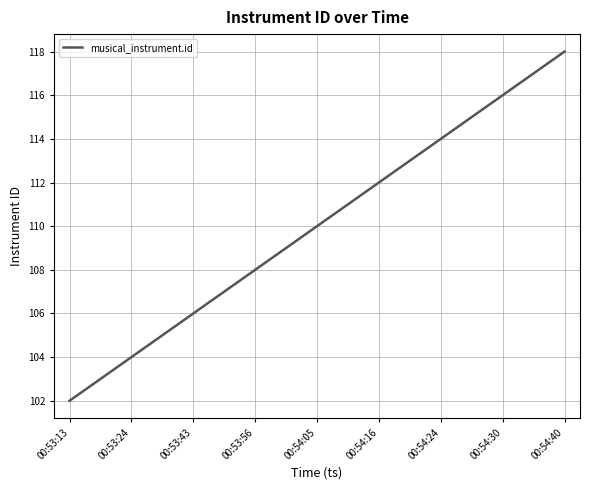

Is this an area chart (filled region under the line)?

No